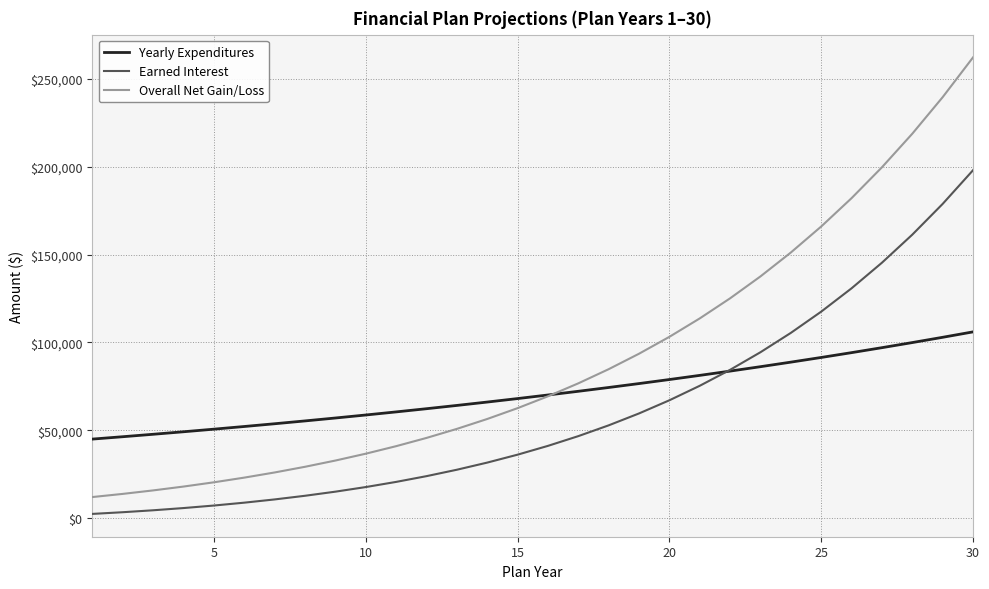

What is the difference between the second highest and minimum values in the Overall Net Gain/Loss series?

227678.3